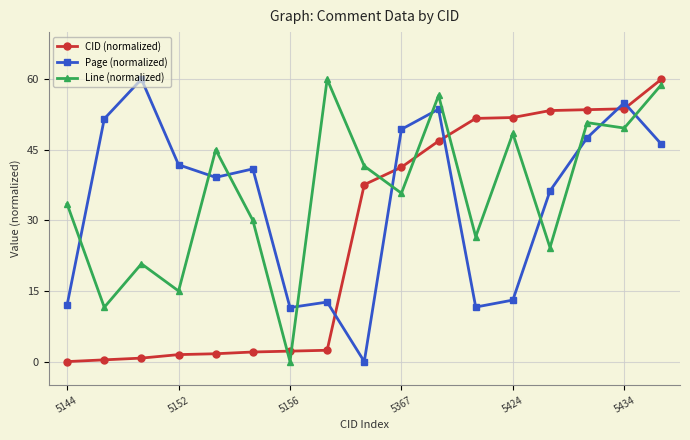

True or false: Line (normalized) has more than 2 points higher than both neighbors.

True